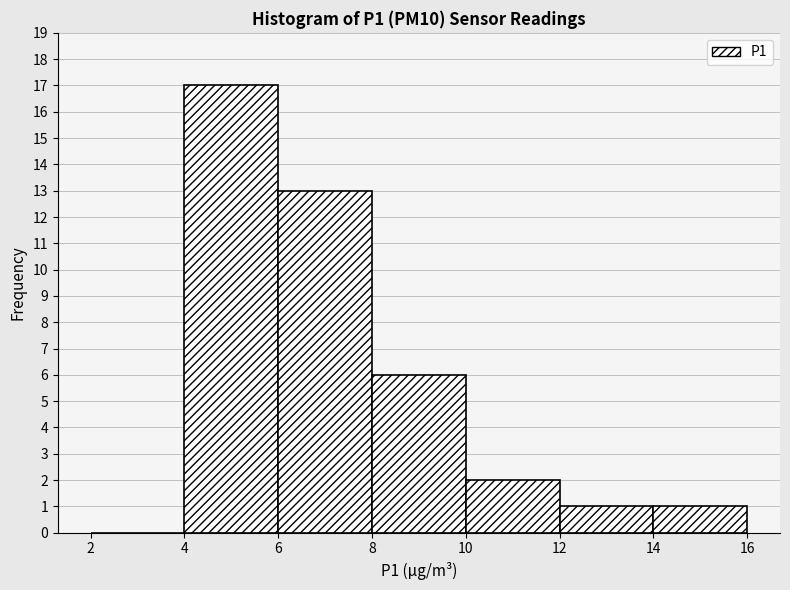

Over which range of the x-axis is the bar tallest?

4 to 6